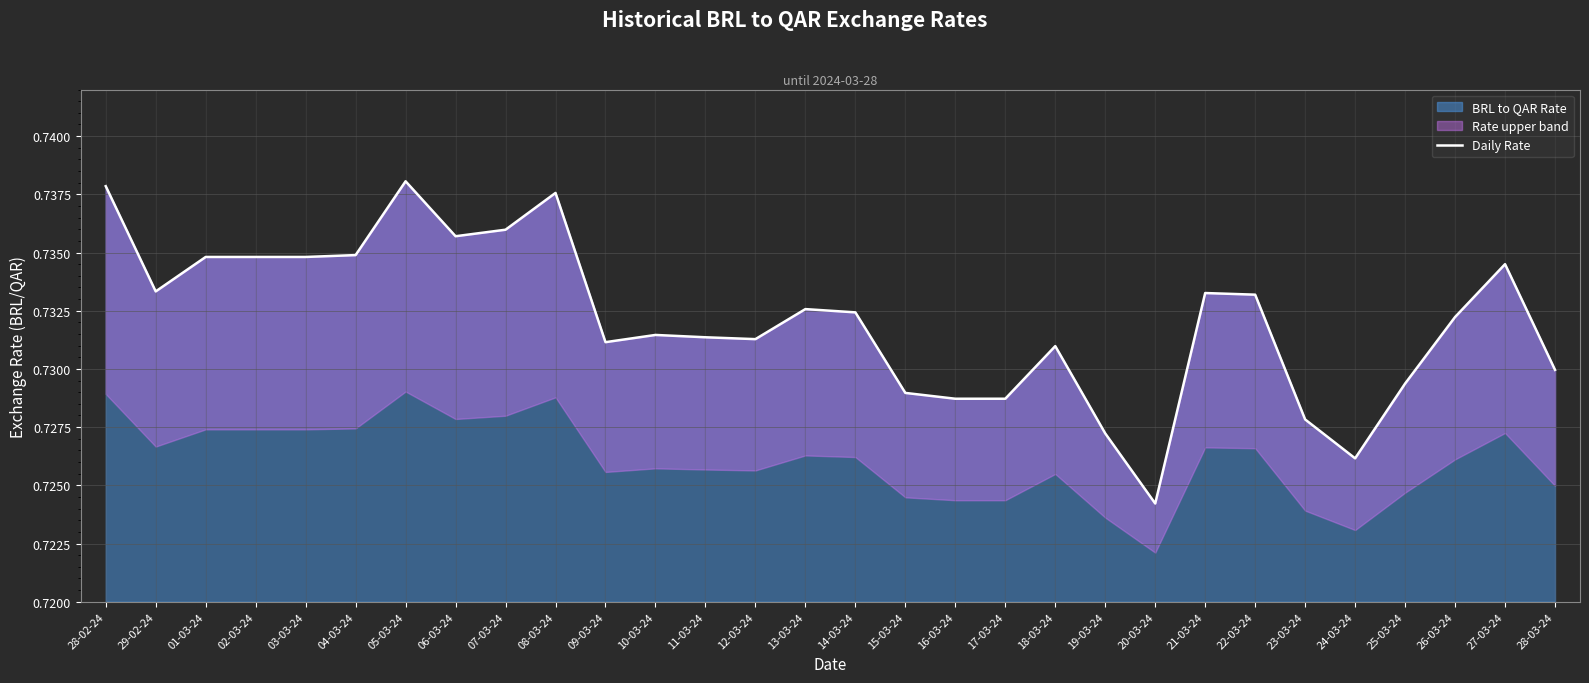

True or false: there are more than 1 points higher than both neighbors.

True